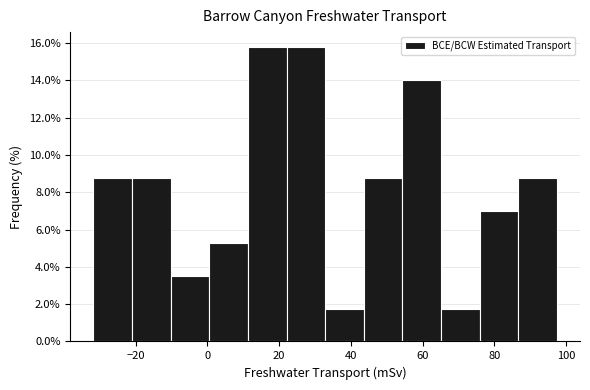

How tall is the bar that spans -32 to -20 on the x-axis? Neither the bar edges nor the heights are printed on the chart, so give them approximately, as read against the axes.

8.8